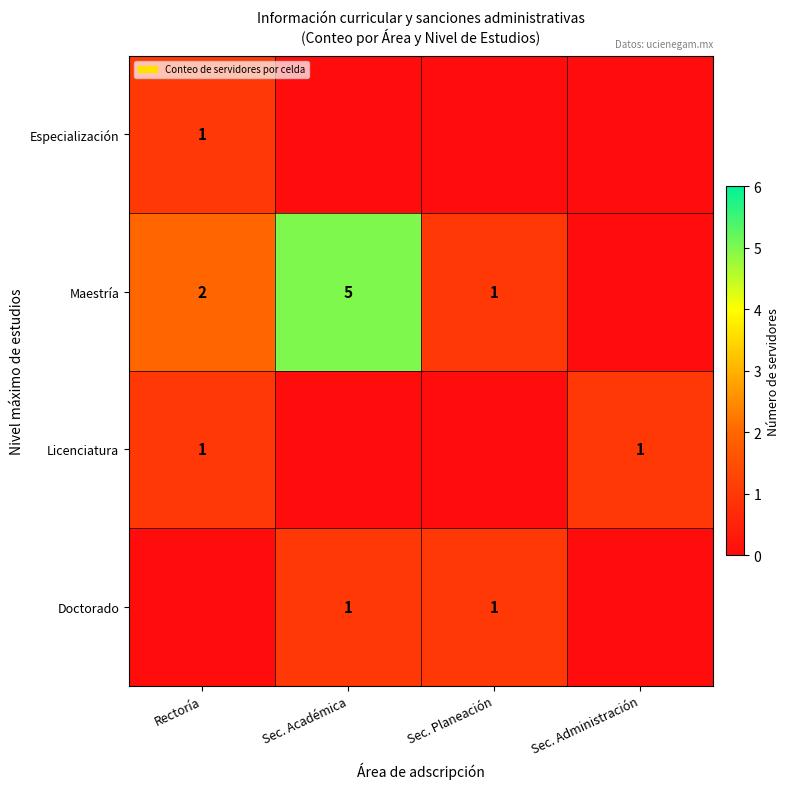

The Licenciatura series shows 1 at Rectoría. True or false?

True